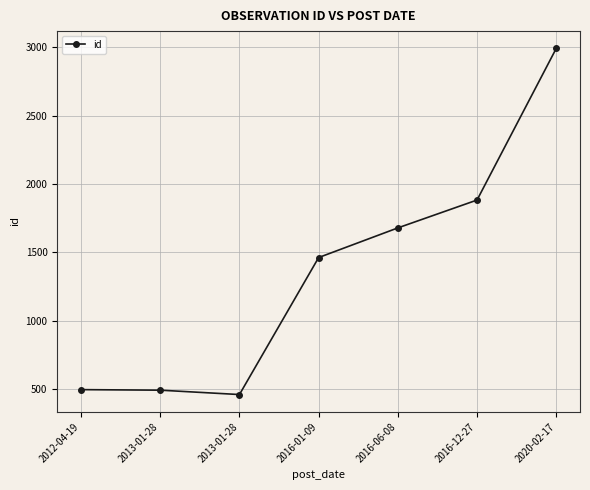

Reading right to left, what are all the values shown in this chart?

2992	1882	1678	1461	458	490	494